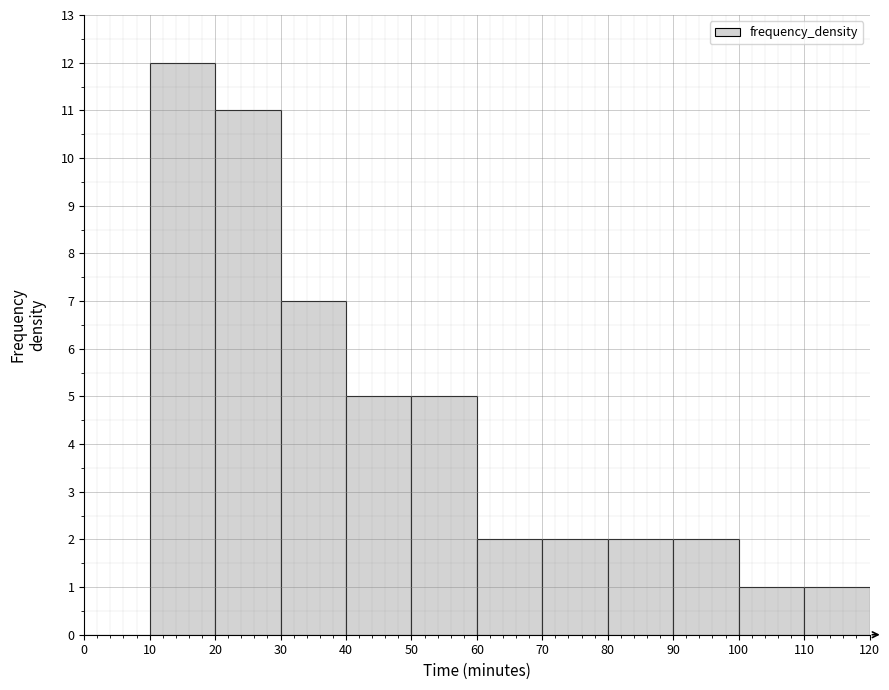

Reading left to right, transcribe this chart: for each bar, give the range it covers on the x-axis and its height. The values are not printed on the chart, so give them approximately, as read against the axis.

0 to 10: 0
10 to 20: 12
20 to 30: 11
30 to 40: 7
40 to 50: 5
50 to 60: 5
60 to 70: 2
70 to 80: 2
80 to 90: 2
90 to 100: 2
100 to 110: 1
110 to 120: 1